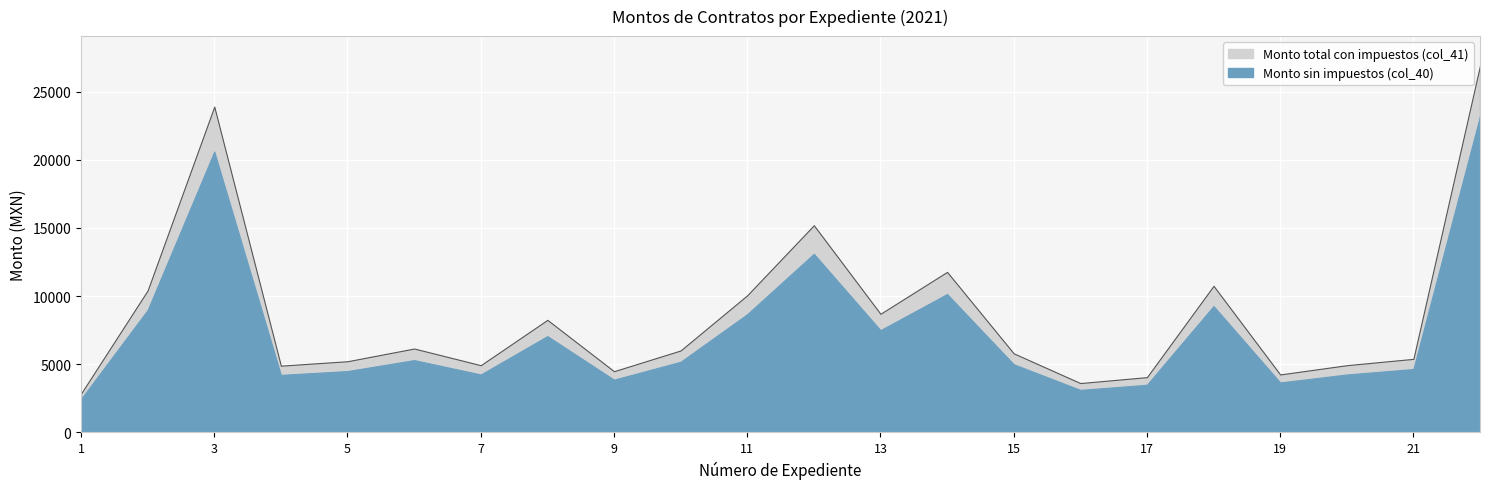

What is the value of the Monto total con impuestos (col_41) point at the 6th from the left?

6153.0